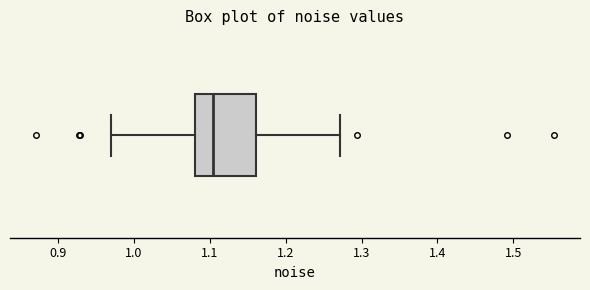

Where does the right whisker of the box end on the x-axis? The values are not printed on the chart, so give them approximately, as read against the axis.

1.27